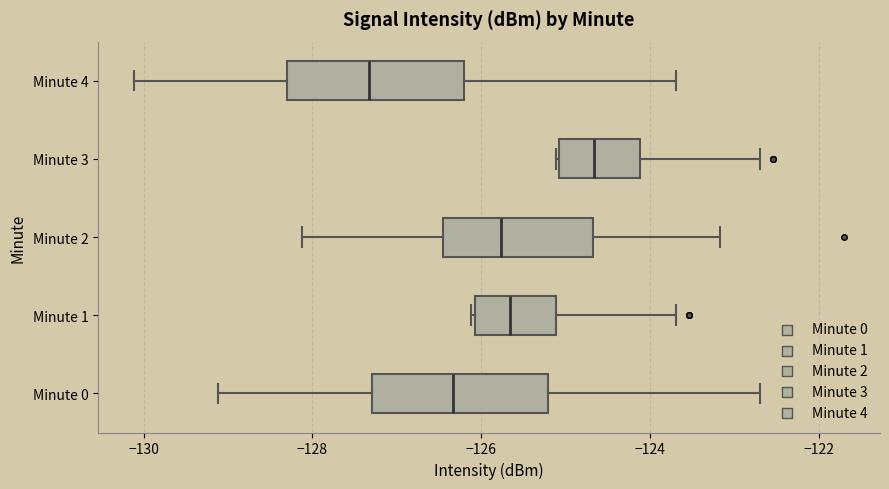

Reading bottom to top, read every box against the x-axis: the position of its median line, the range the box covers, and the ends of its whiskers. The values are not printed on the chart, so give them approximately, as read against the axis.

Minute 0: median -126.4, box -127.2 to -125.2, whiskers -129.2 to -122.6
Minute 1: median -125.6, box -126.0 to -125.2, whiskers -126.2 to -123.6
Minute 2: median -125.8, box -126.4 to -124.6, whiskers -128.2 to -123.2
Minute 3: median -124.6, box -125.0 to -124.2, whiskers -125.2 to -122.6
Minute 4: median -127.4, box -128.2 to -126.2, whiskers -130.2 to -123.6